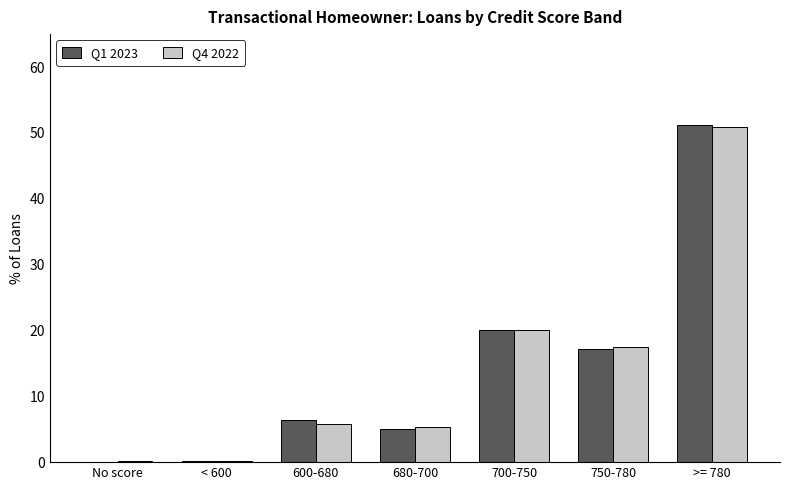

What is the sum of all Q1 2023 values?

100.0